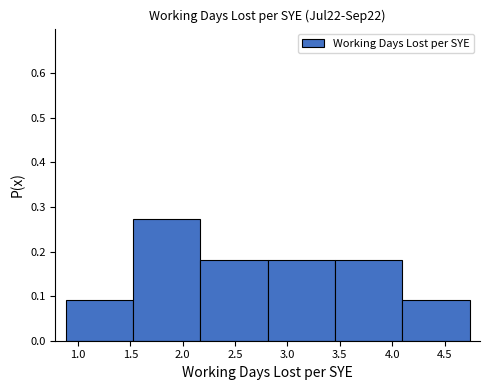

What is the height of the bar covering 0.90 to 1.55 on the x-axis? Neither the bar edges nor the heights are printed on the chart, so give them approximately, as read against the axes.

0.09